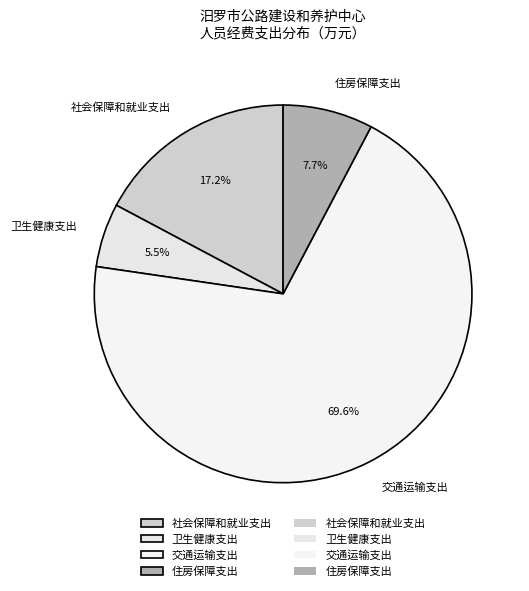

To the nearest percent, what portion does 住房保障支出 represent?

8%